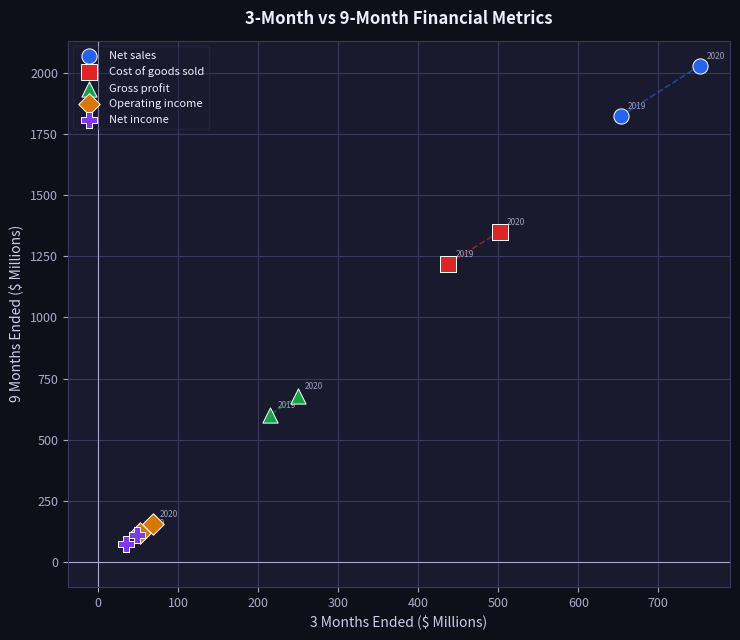

Which series has the largest Y range (max minus min)?

Net sales